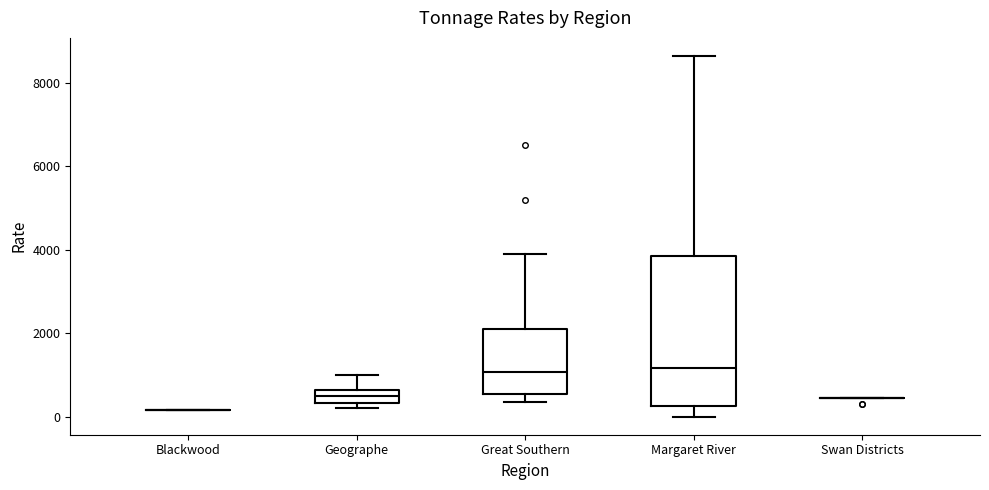

Reading left to right, transcribe this box plot: for each box, give where its median line is, the range the box spans, and where its two whiskers end, as read against the y-axis. The values are not printed on the chart, so give them approximately, as read against the axis.

Blackwood: box collapsed to a line at 200, whiskers 200 to 200
Geographe: median 600 (inside the box), box 400 to 600, whiskers 200 to 1000
Great Southern: median 1000, box 600 to 2200, whiskers 400 to 4000
Margaret River: median 1200, box 200 to 3800, whiskers 0 to 8600
Swan Districts: box collapsed to a line at 400, whiskers 400 to 400